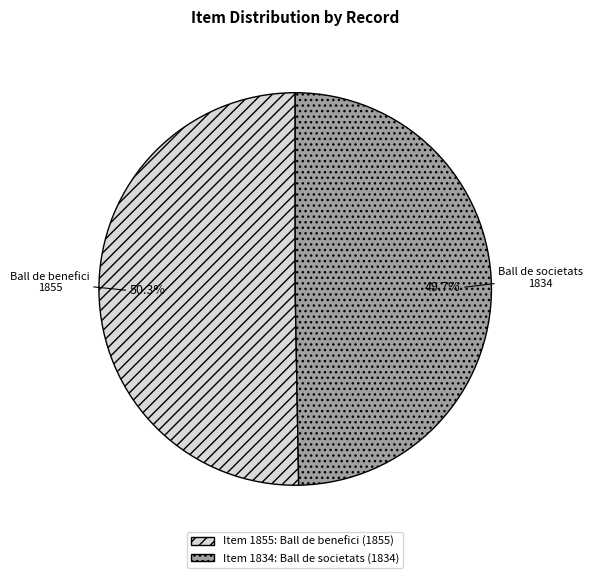

Is there a majority slice in this chart?

Yes